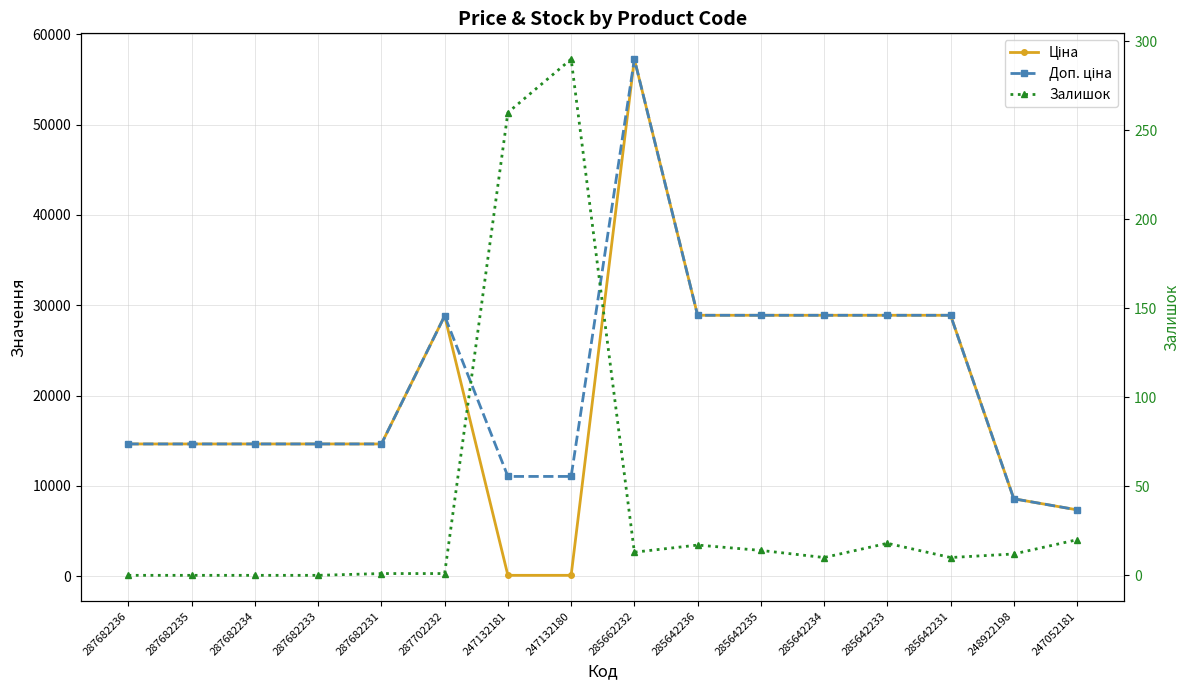

True or false: Залишок has a value of 10.0 at 285642234.

True